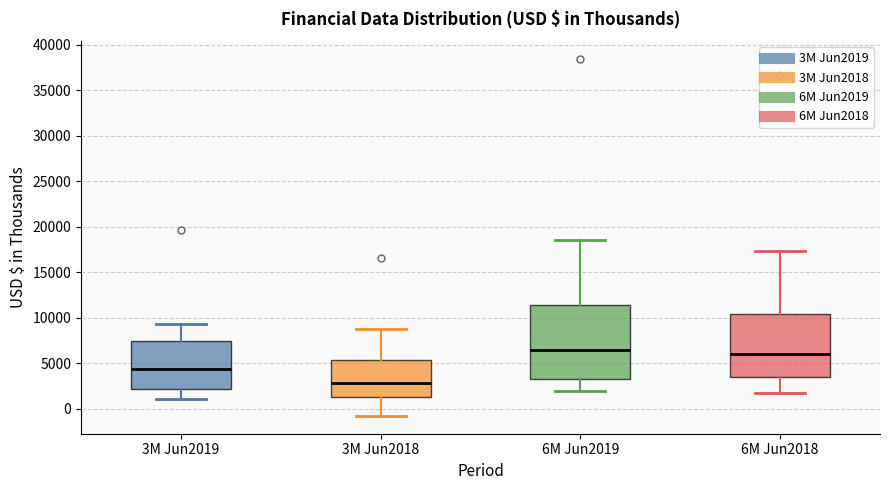

Which box is the tallest, from its lower edge to its upper edge?

6M Jun2019